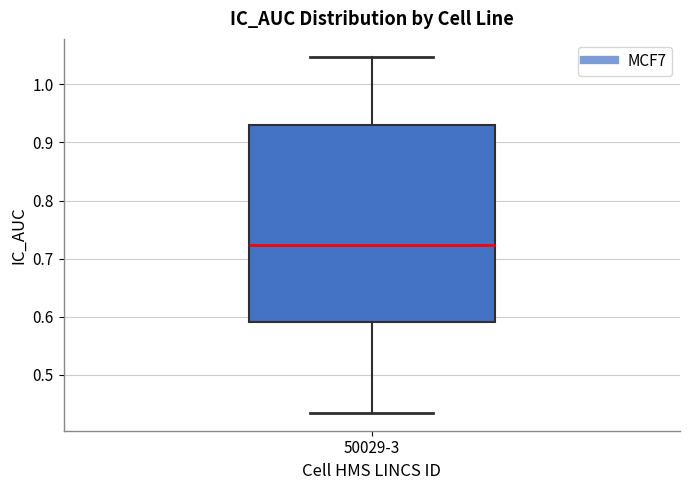

Read this box plot against the y-axis: the position of the median line, the range covered by the box, and the ends of both whiskers. The values are not printed on the chart, so give them approximately, as read against the axis.

median 0.72, box 0.59 to 0.93, whiskers 0.43 to 1.05